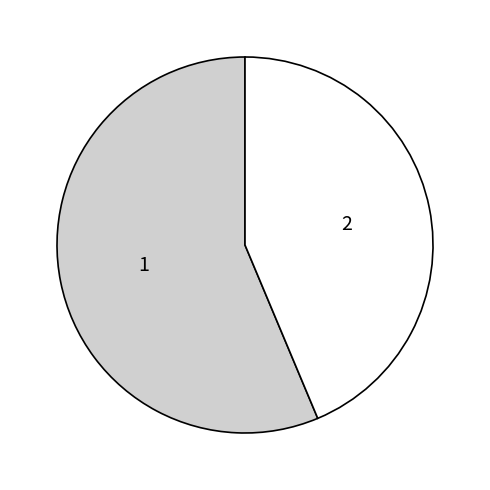

Is there a majority slice in this chart?

Yes